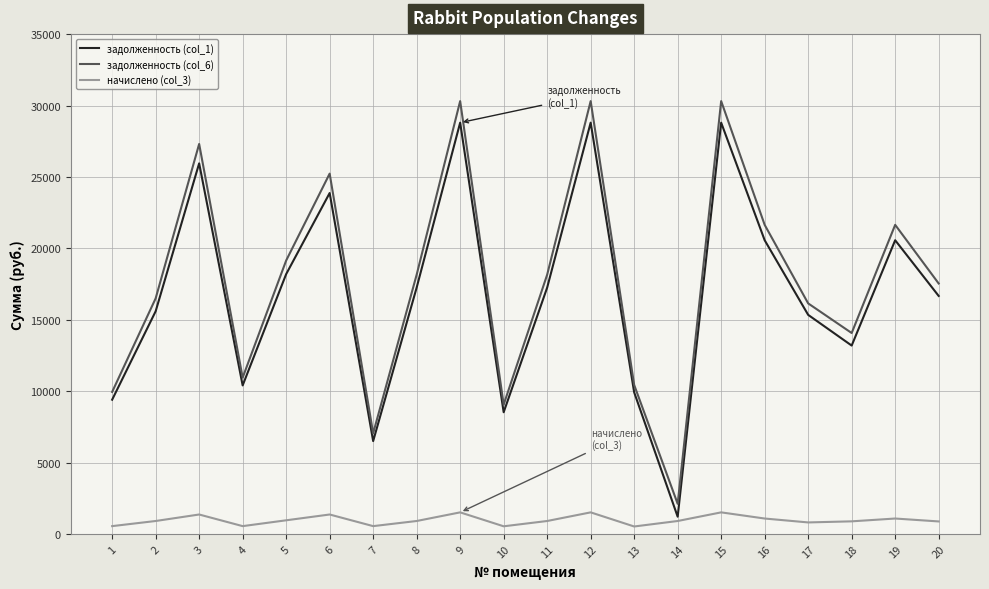

What is the greatest value displayed?

30308.2